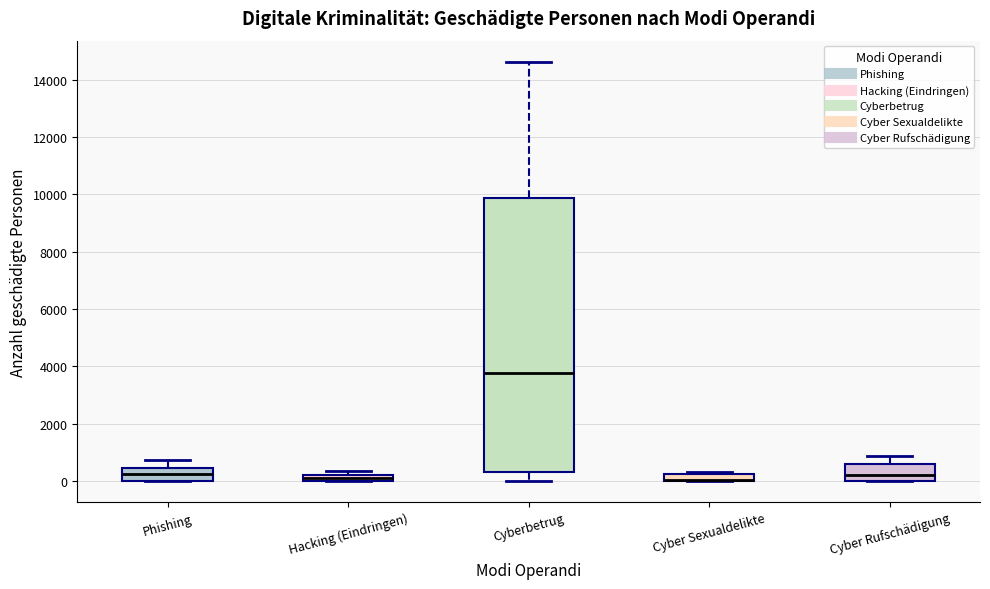

Where does the upper whisker of the box for Phishing end on the y-axis? The values are not printed on the chart, so give them approximately, as read against the axis.

800